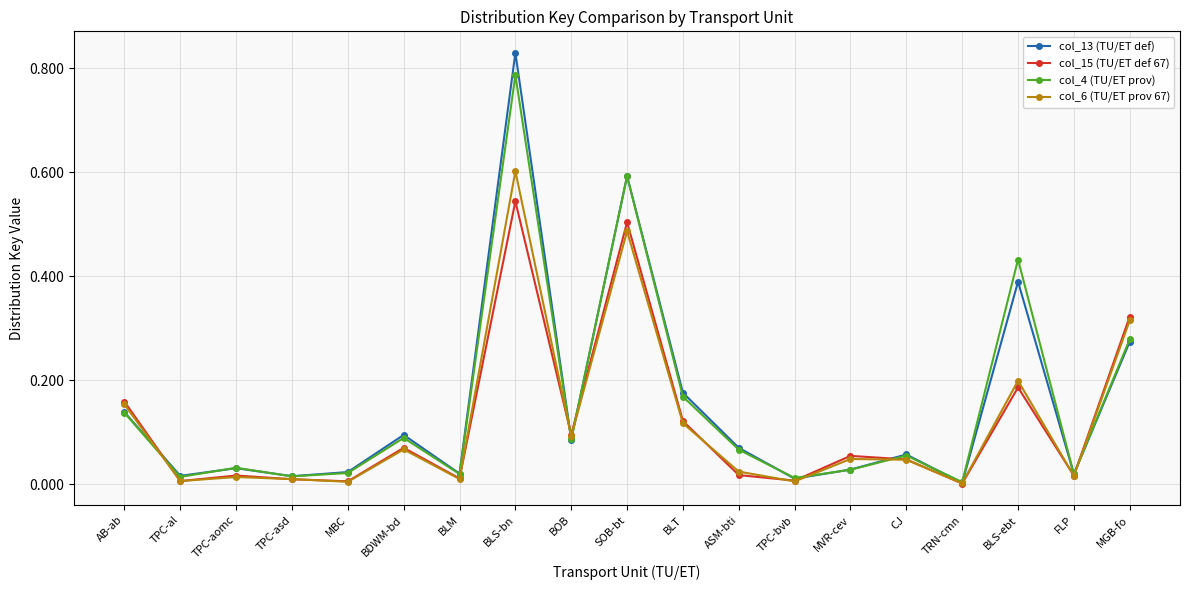

Which series has the widest spread of values?

col_13 (TU/ET def)